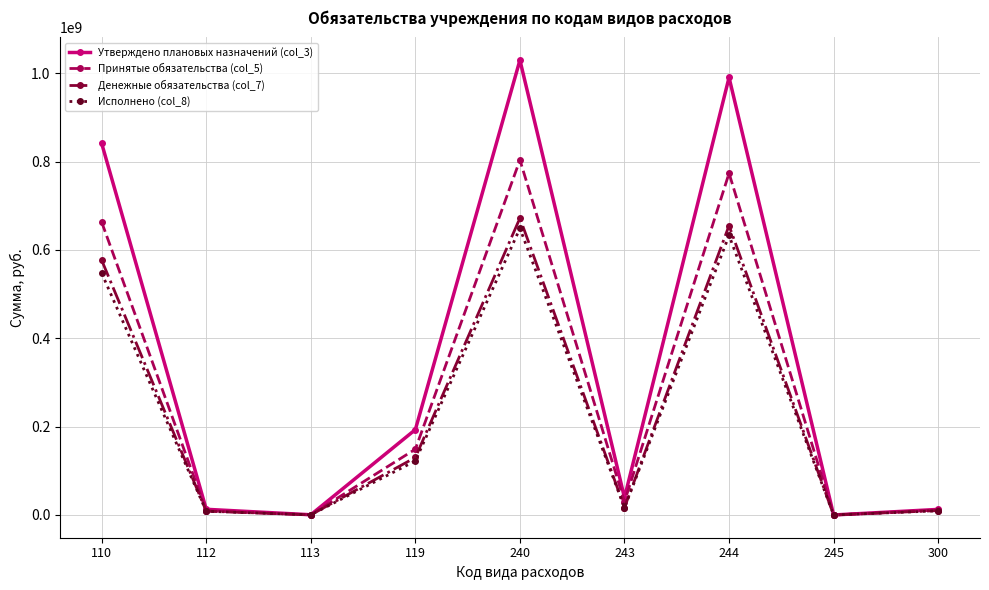

At which category is the sum across all series the highest?

240